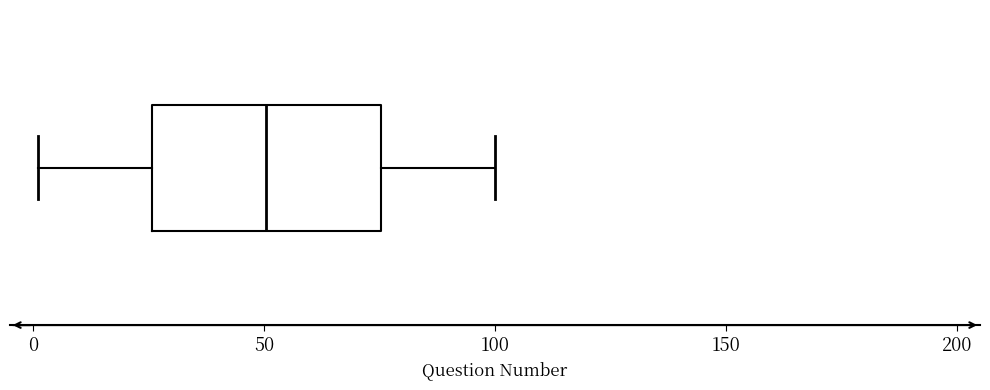

Transcribe this box plot: give where the median line is, the range the box spans, and where the two whiskers end, as read against the x-axis. The values are not printed on the chart, so give them approximately, as read against the axis.

median 50, box 25 to 75, whiskers 0 to 100